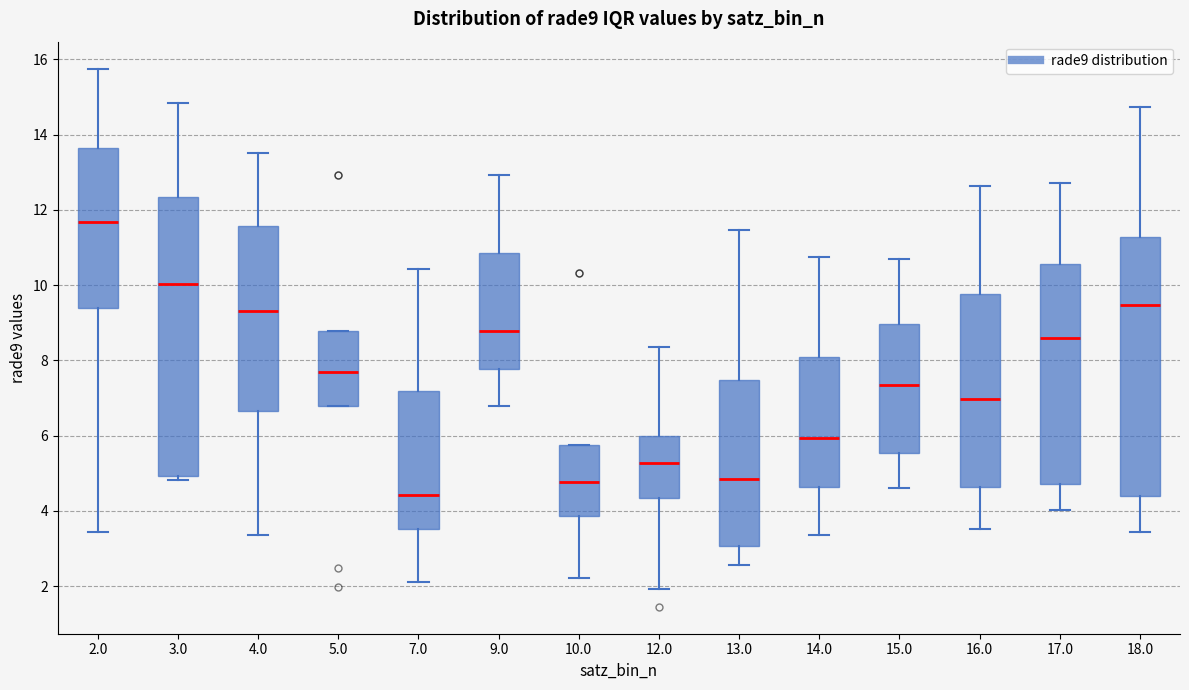

Reading left to right, read every box against the y-axis: the position of its median line, the range the box covers, and the ends of its whiskers. The values are not printed on the chart, so give them approximately, as read against the axis.

2.0: median 11.6, box 9.4 to 13.6, whiskers 3.4 to 15.8
3.0: median 10.0, box 5.0 to 12.4, whiskers 4.8 to 14.8
4.0: median 9.4, box 6.6 to 11.6, whiskers 3.4 to 13.6
5.0: median 7.6, box 6.8 to 8.8, whiskers 6.8 to 8.8
7.0: median 4.4, box 3.6 to 7.2, whiskers 2.2 to 10.4
9.0: median 8.8, box 7.8 to 10.8, whiskers 6.8 to 13.0
10.0: median 4.8, box 3.8 to 5.8, whiskers 2.2 to 5.8
12.0: median 5.2, box 4.4 to 6.0, whiskers 2.0 to 8.4
13.0: median 4.8, box 3.0 to 7.4, whiskers 2.6 to 11.4
14.0: median 6.0, box 4.6 to 8.0, whiskers 3.4 to 10.8
15.0: median 7.4, box 5.6 to 9.0, whiskers 4.6 to 10.8
16.0: median 7.0, box 4.6 to 9.8, whiskers 3.6 to 12.6
17.0: median 8.6, box 4.8 to 10.6, whiskers 4.0 to 12.6
18.0: median 9.4, box 4.4 to 11.2, whiskers 3.4 to 14.8